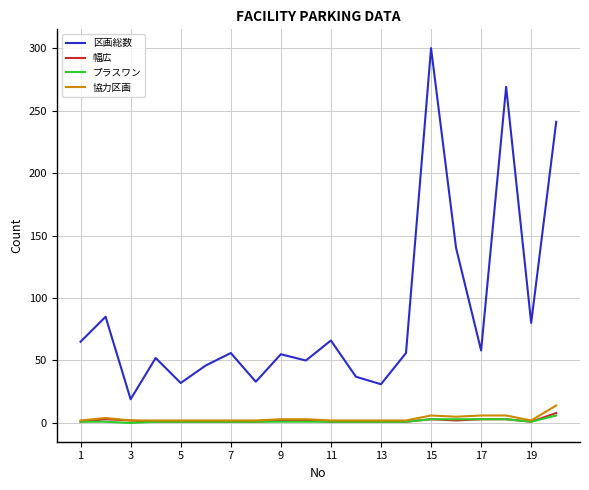

True or false: 協力区画 and 区画総数 intersect in this chart.

False